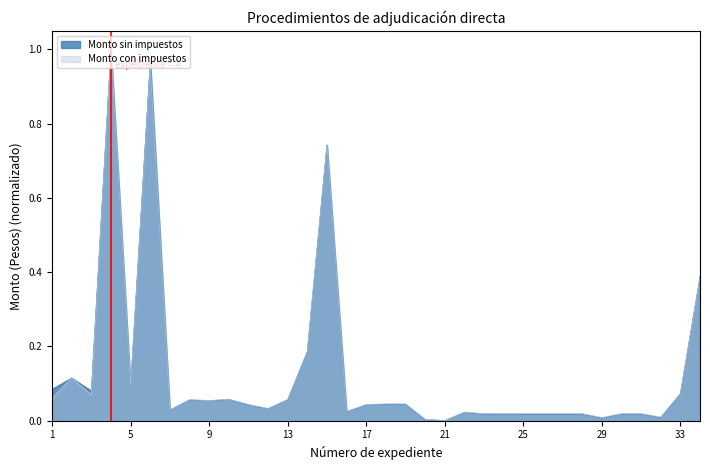

The value of Monto con impuestos at 21 is 0.0. True or false?

True